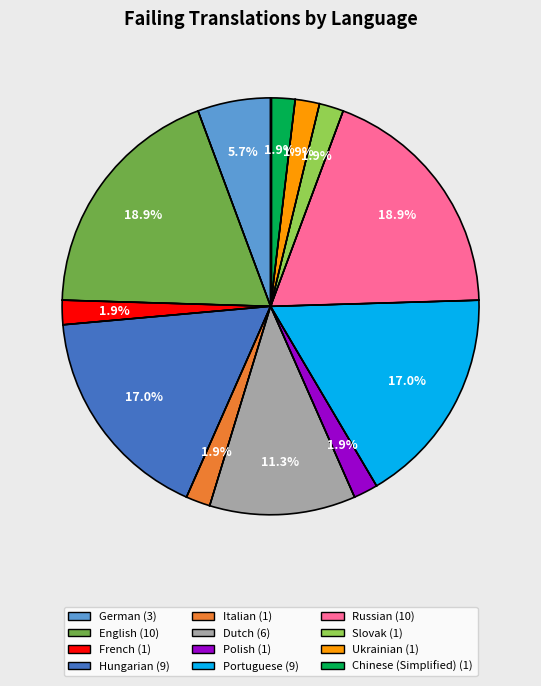

Does any single category account for the majority?

No